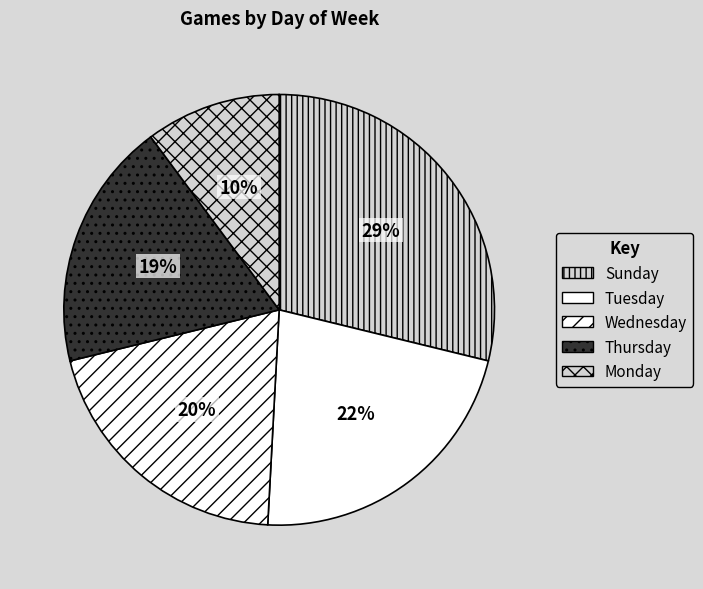

Count the number of slices in the pie.

5